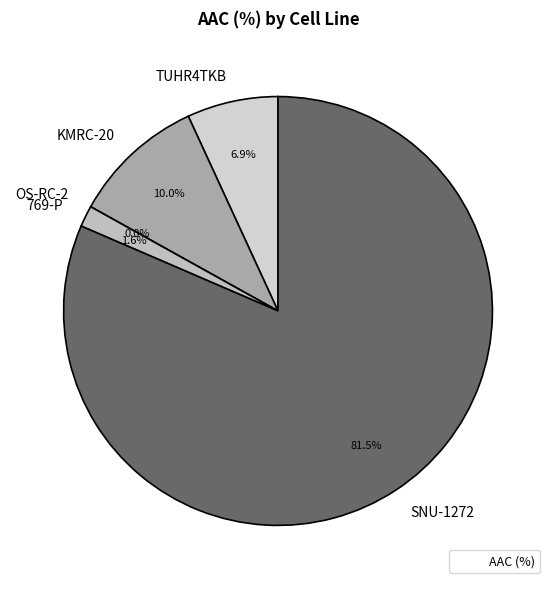

The KMRC-20 slice represents 1% of the pie. True or false?

False